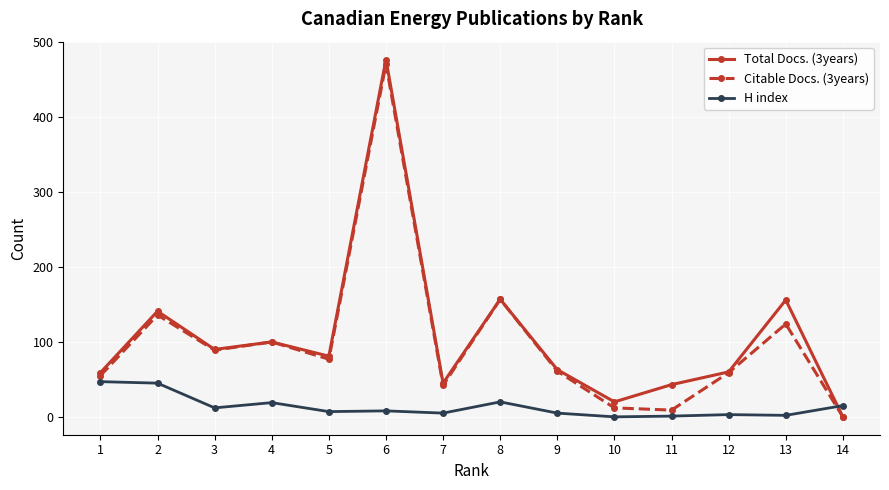

What is the maximum value shown in the chart?

477